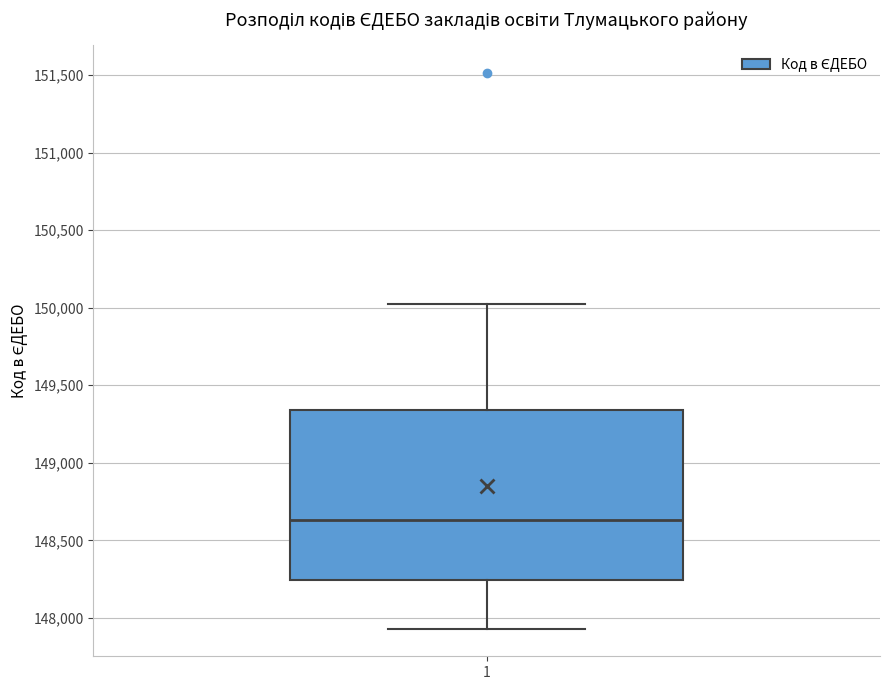

Where does the upper whisker of the box at x = 1 end on the y-axis? The values are not printed on the chart, so give them approximately, as read against the axis.

150050